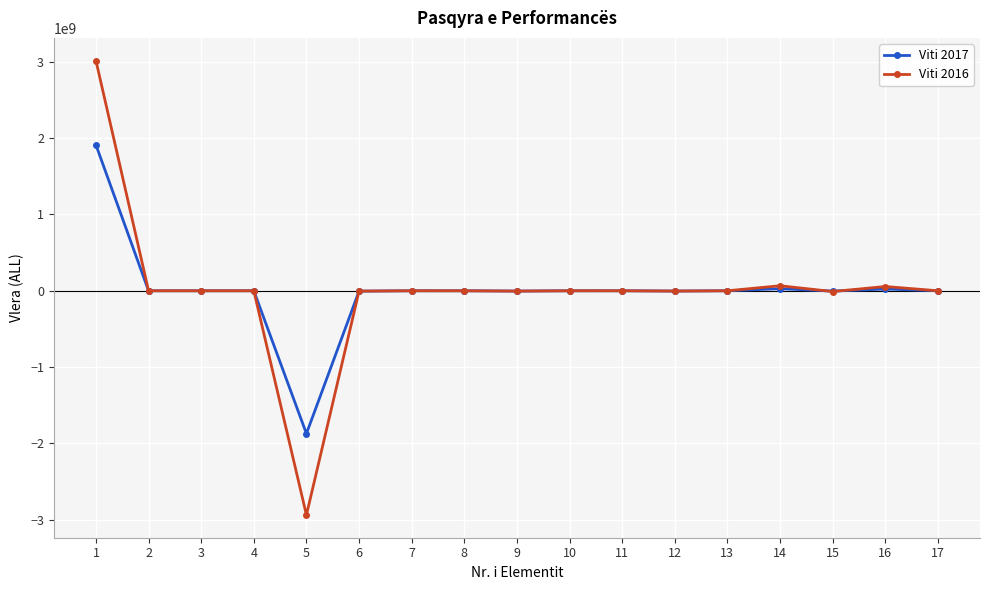

Count the number of data series in this chart.

2